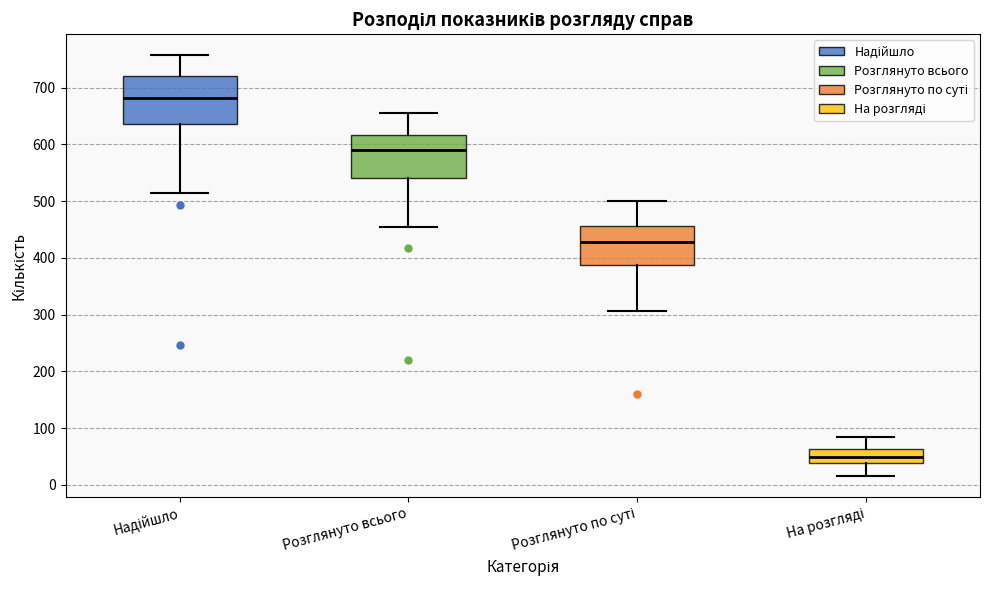

Reading left to right, read every box against the y-axis: the position of its median line, the range the box covers, and the ends of its whiskers. The values are not printed on the chart, so give them approximately, as read against the axis.

Надійшло: median 680, box 640 to 720, whiskers 520 to 760
Розглянуто всього: median 590, box 540 to 620, whiskers 450 to 660
Розглянуто по суті: median 430, box 390 to 460, whiskers 310 to 500
На розгляді: median 50, box 40 to 60, whiskers 20 to 80